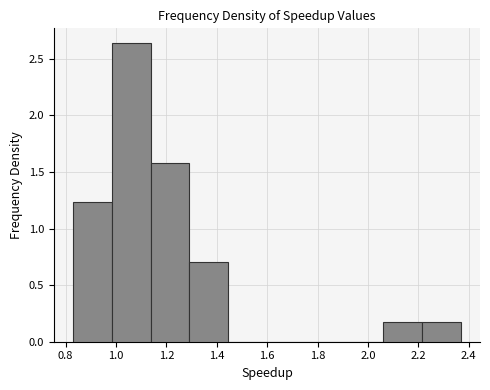

Reading left to right, transcribe this chart: for each bar, give the range it covers on the x-axis and its height. Neither the bar edges nor the heights are printed on the chart, so give them approximately, as read against the axes.

0.84 to 0.98: 1.25
0.98 to 1.14: 2.65
1.14 to 1.30: 1.60
1.30 to 1.44: 0.70
1.44 to 1.60: 0
1.60 to 1.76: 0
1.76 to 1.90: 0
1.90 to 2.06: 0
2.06 to 2.22: 0.20
2.22 to 2.36: 0.20